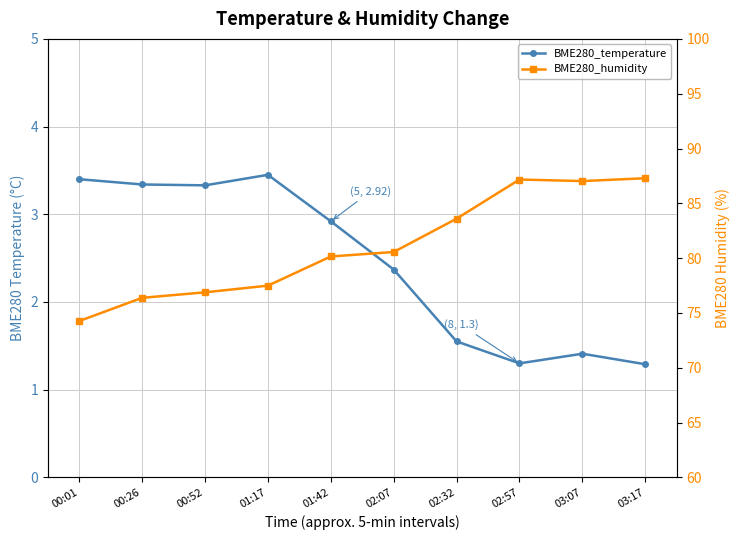

What is the total value across all series at 00:26?

79.7